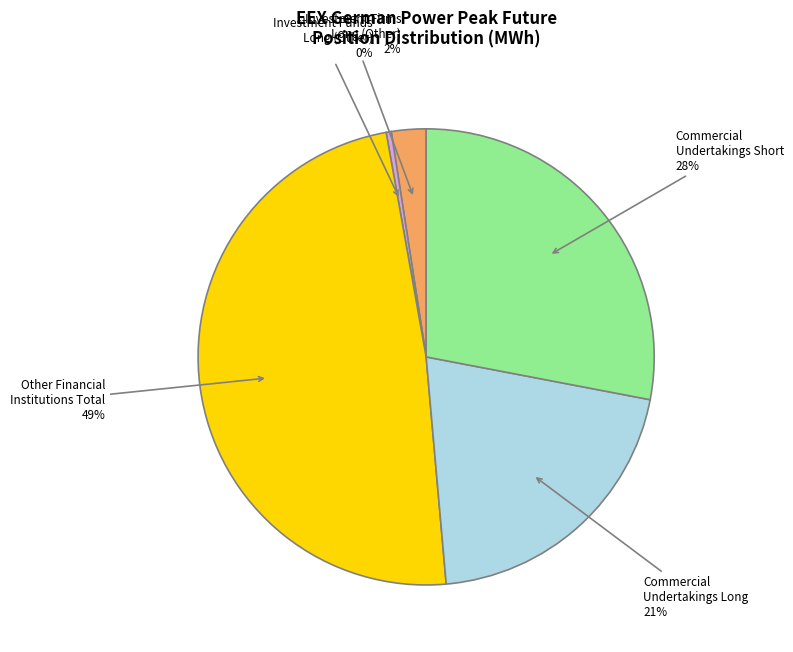

Is the sum of Other Financial Institutions Total 49% and Commercial Undertakings Long 21% greater than half?

Yes